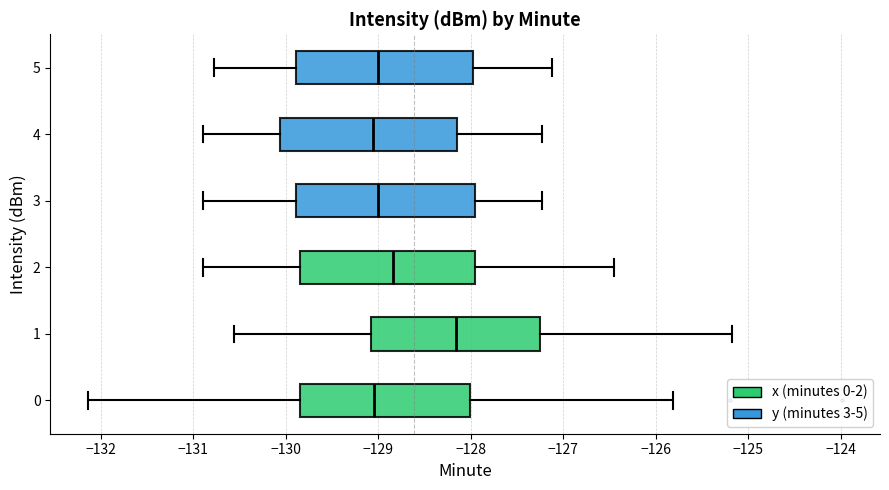

Reading bottom to top, read every box against the x-axis: the position of its median line, the range the box covers, and the ends of its whiskers. The values are not printed on the chart, so give them approximately, as read against the axis.

0: median -129.0, box -129.8 to -128.0, whiskers -132.1 to -125.8
1: median -128.2, box -129.1 to -127.3, whiskers -130.6 to -125.2
2: median -128.8, box -129.8 to -127.9, whiskers -130.9 to -126.4
3: median -129.0, box -129.9 to -127.9, whiskers -130.9 to -127.2
4: median -129.1, box -130.1 to -128.1, whiskers -130.9 to -127.2
5: median -129.0, box -129.9 to -128.0, whiskers -130.8 to -127.1